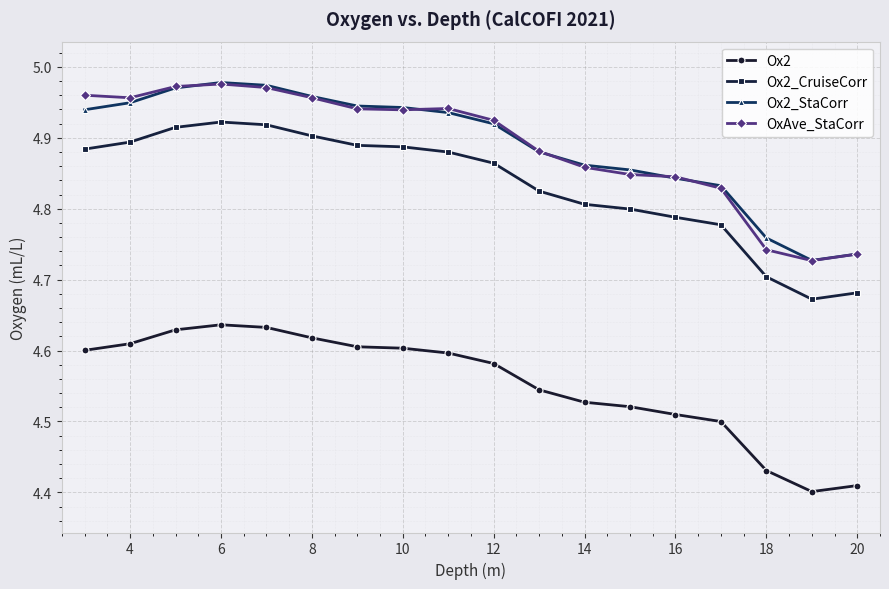

At how many categories does at least one series exceed 4?

18